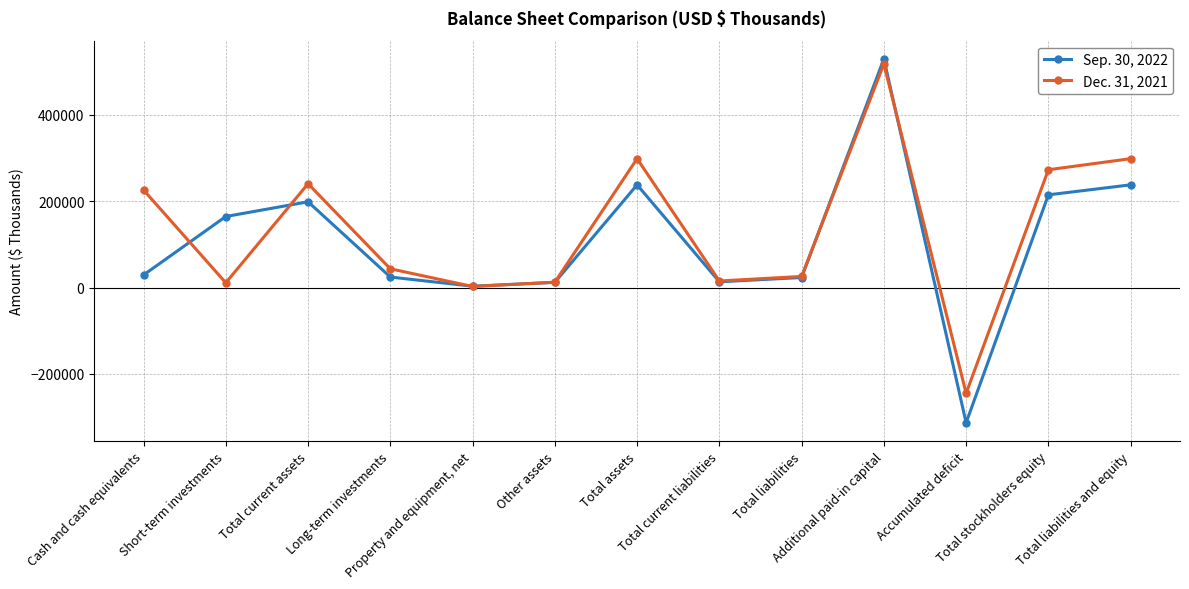

Read the Dec. 31, 2021 value at Total current liabilities.

15151